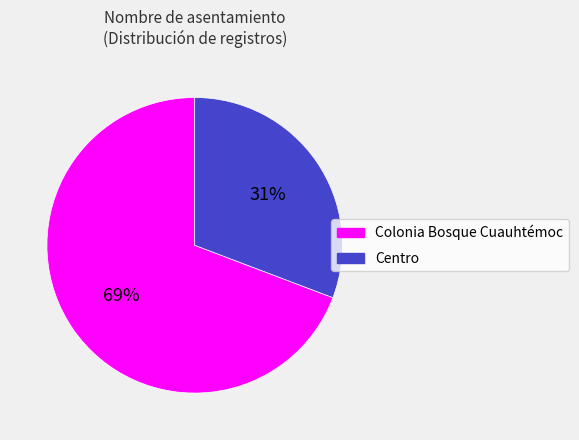

Count the number of slices in the pie.

2